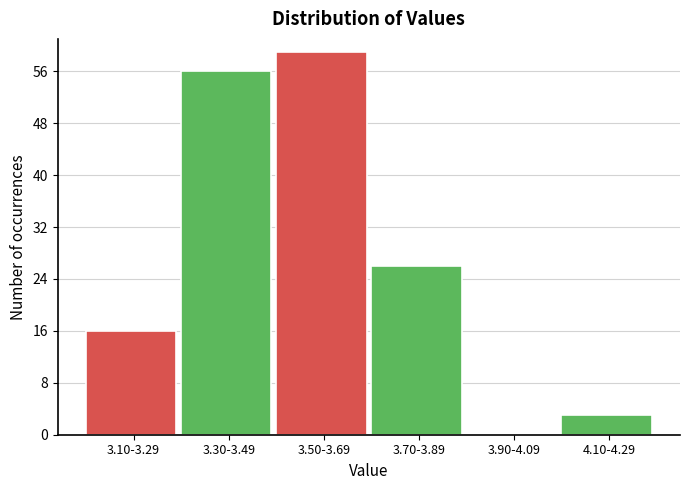

Reading right to left, list all the values displayed in this chart.

4.10-4.29=3	3.90-4.09=0	3.70-3.89=26	3.50-3.69=59	3.30-3.49=56	3.10-3.29=16